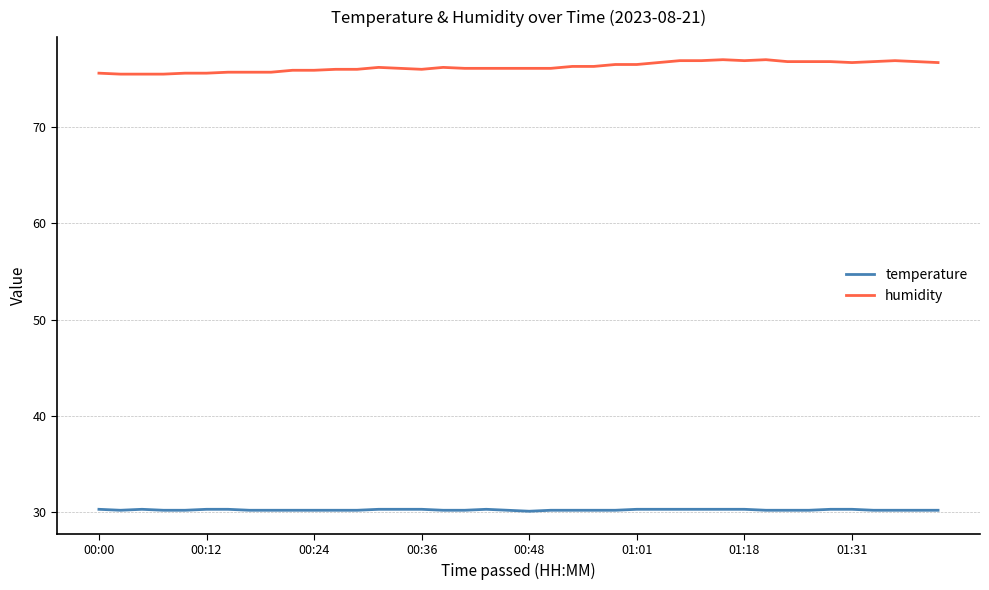

Rank the series by their average value, from highest to lowest.

humidity, temperature